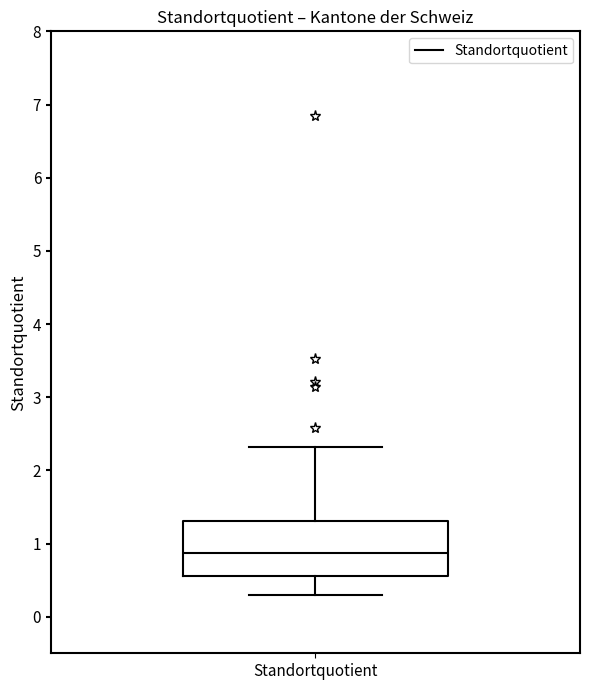

Where does the lower whisker of the box for Standortquotient end on the y-axis? The values are not printed on the chart, so give them approximately, as read against the axis.

0.3